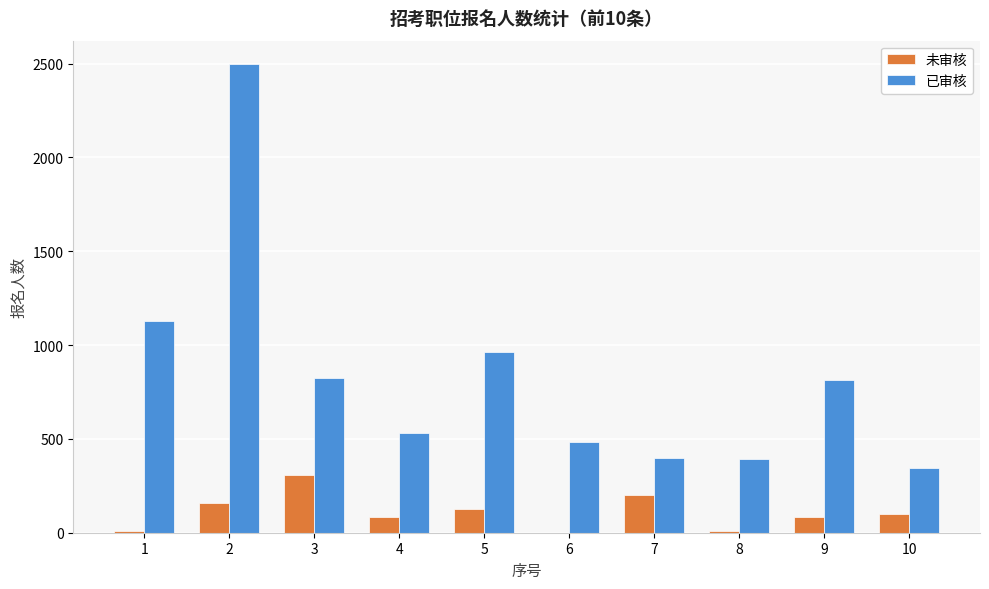

What is the sum of the 未审核 values at 3 and 7?

507